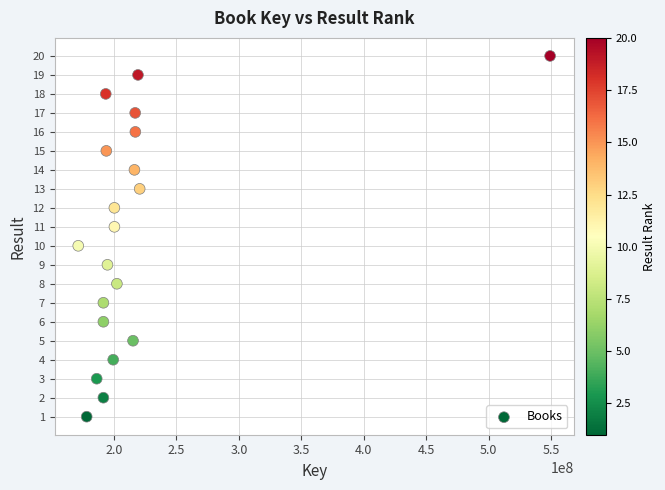

What is the range of X values (max minus min)?

377973511